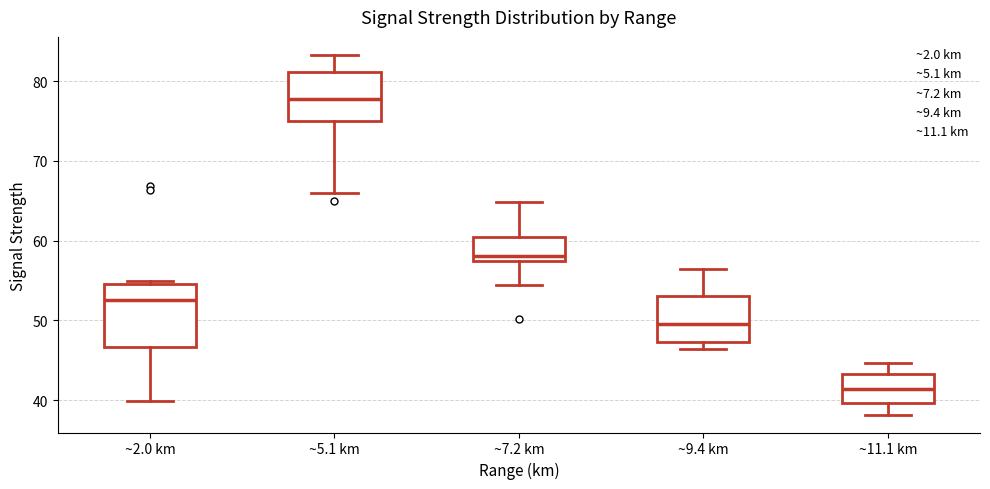

Reading left to right, read every box against the y-axis: the position of its median line, the range the box covers, and the ends of its whiskers. The values are not printed on the chart, so give them approximately, as read against the axis.

~2.0 km: median 53, box 47 to 55, whiskers 40 to 55 (just above the box's upper edge)
~5.1 km: median 78, box 75 to 81, whiskers 66 to 83
~7.2 km: median 58 (just above the box's lower edge), box 58 to 61, whiskers 54 to 65
~9.4 km: median 50, box 47 to 53, whiskers 46 to 56
~11.1 km: median 41, box 40 to 43, whiskers 38 to 45